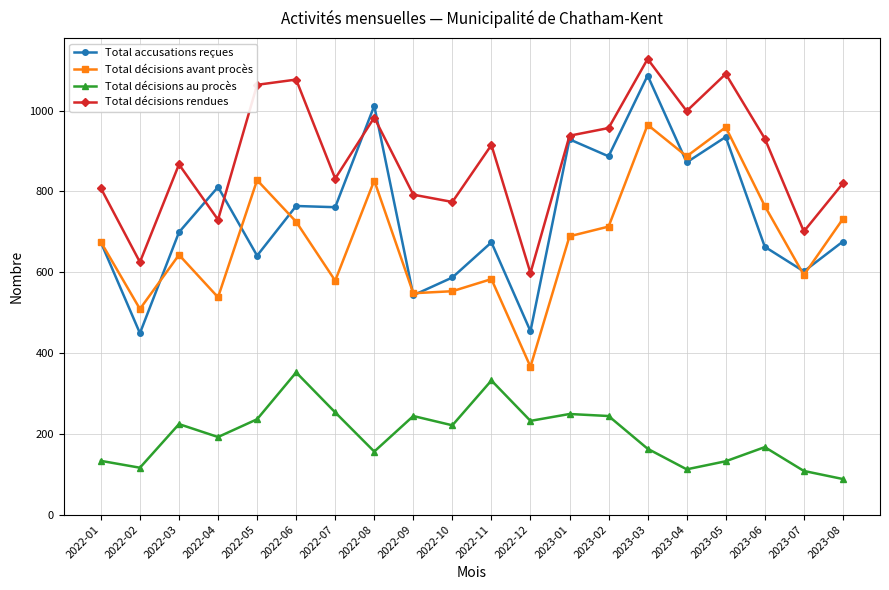

What is the greatest value displayed?

1128